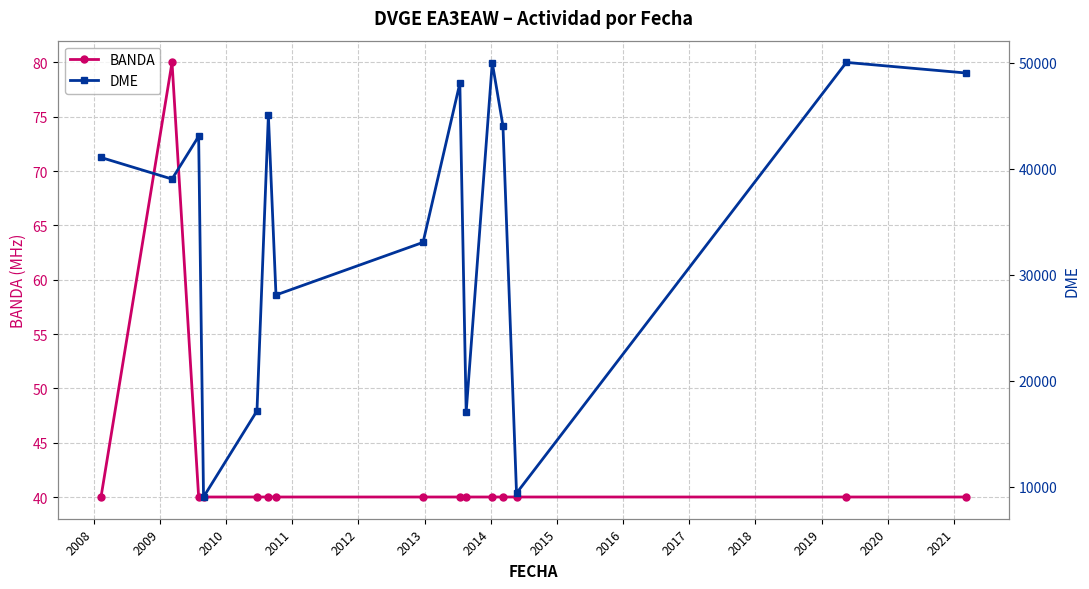

Reading right to left, what are all the values shown in this chart?

BANDA: 40	40	40	40	40	40	40	40	40	40	40	40	40	80	40
DME: 49056	50055	9384	44068	50034	17032	48087	33064	28096	45064	17152	9023	43075	39041	41077